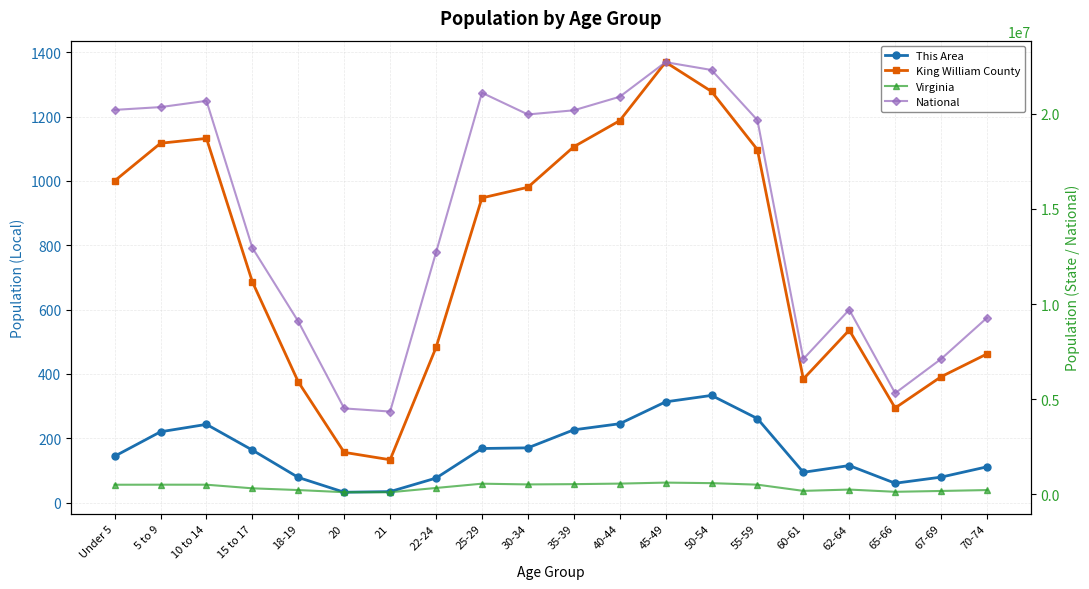

Rank the categories by King William County value from lowest to highest.

21, 20, 65-66, 18-19, 60-61, 67-69, 70-74, 22-24, 62-64, 15 to 17, 25-29, 30-34, Under 5, 55-59, 35-39, 5 to 9, 10 to 14, 40-44, 50-54, 45-49